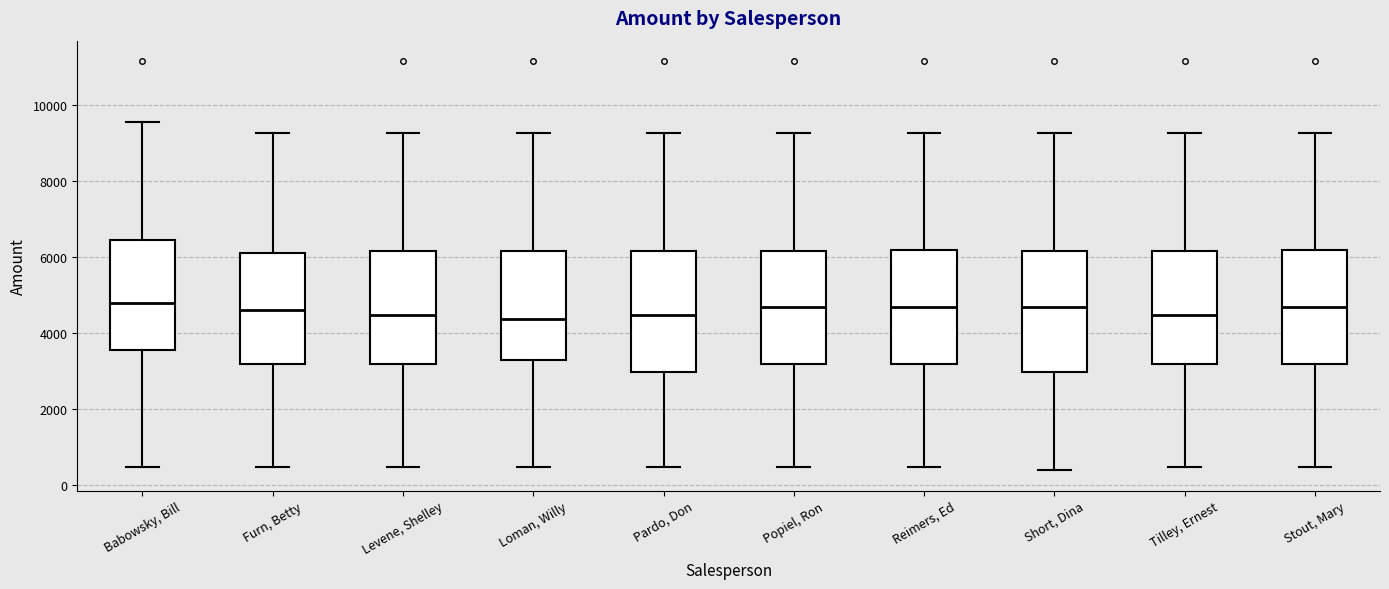

Where does the median line of the box for Tilley, Ernest sit on the y-axis? The values are not printed on the chart, so give them approximately, as read against the axis.

4400